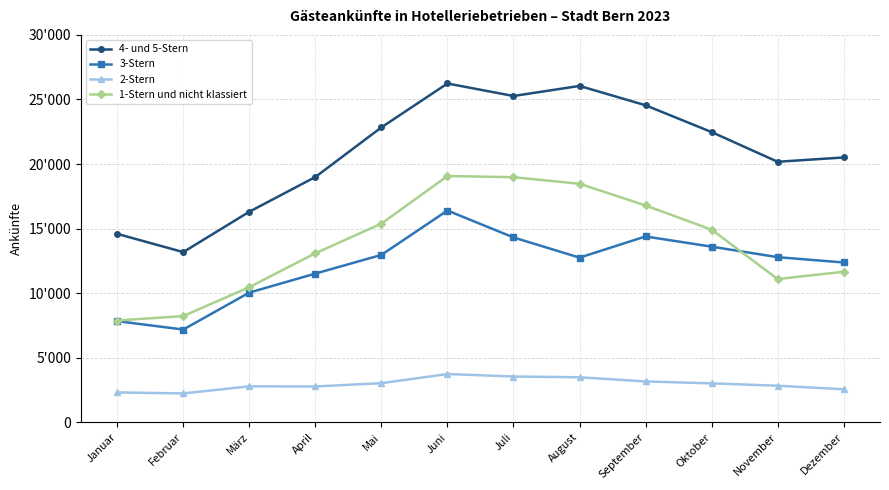

Which has a higher value, September or Oktober?

September